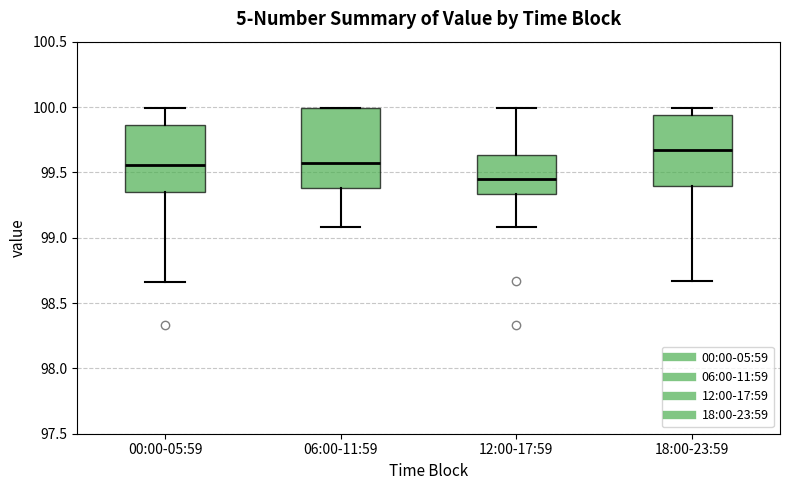

Which box has the highest median line?

18:00-23:59